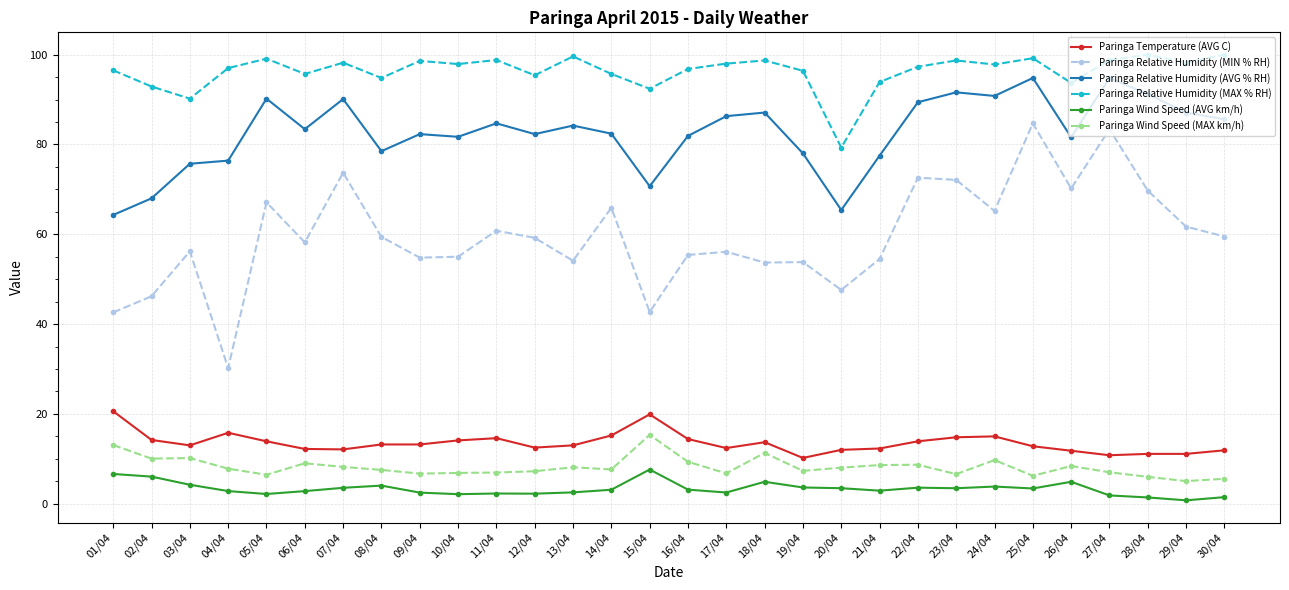

What is the sum of the Paringa Wind Speed (MAX km/h) values at 15/04 and 09/04?

22.0